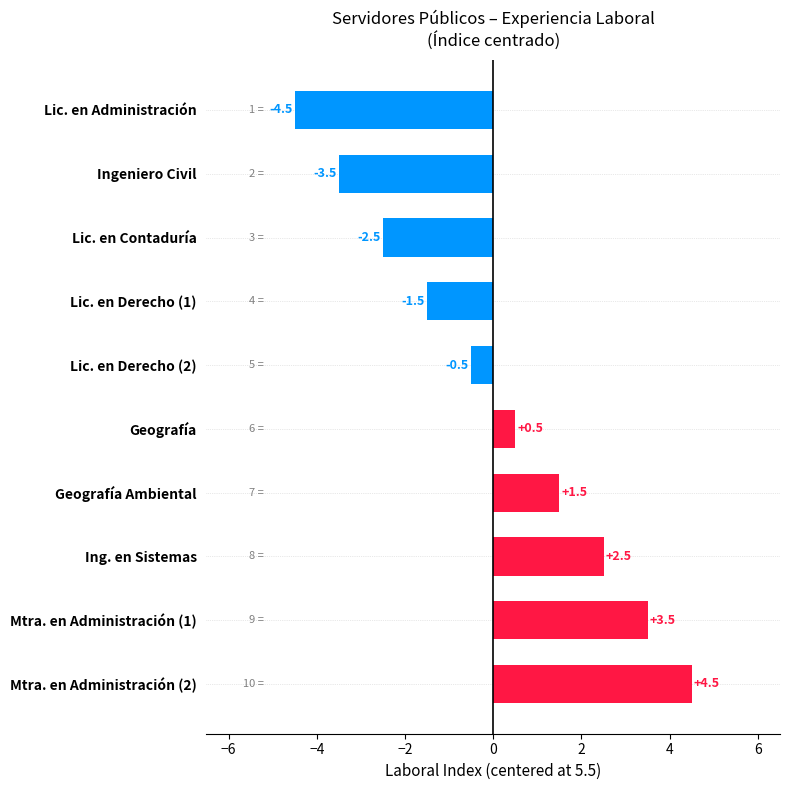

How many negative values are there?

5